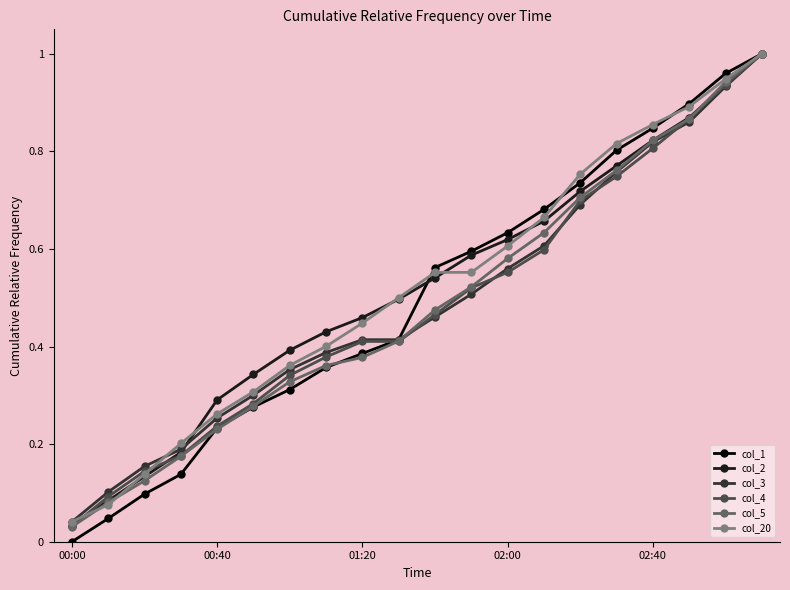

True or false: col_1 has more than 0 points higher than both neighbors.

False